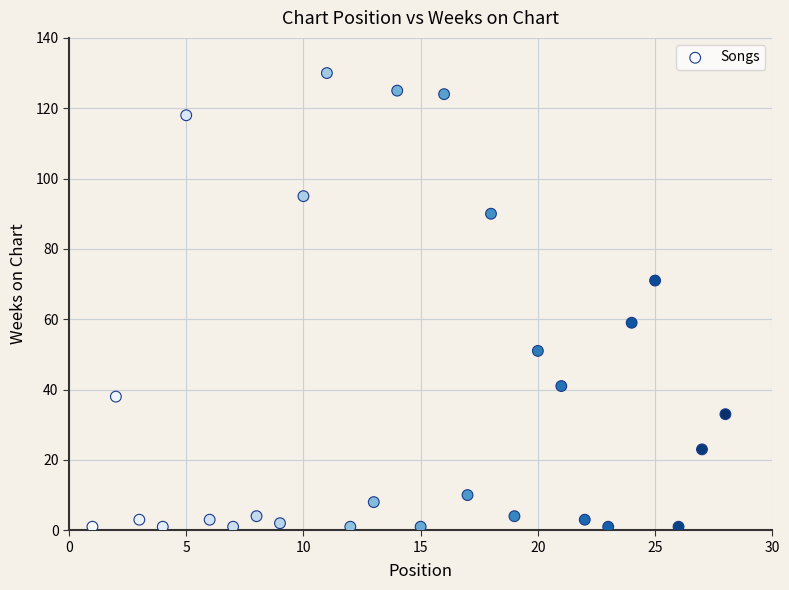

What is the range of Y values (max minus min)?

129